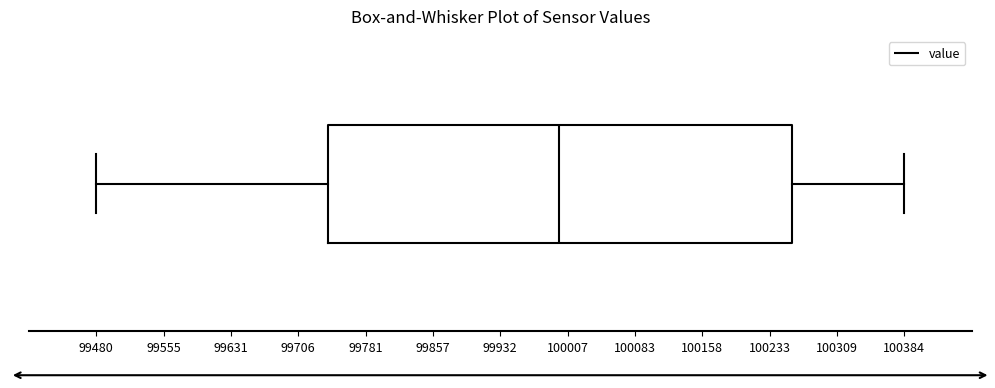

Read this box plot against the x-axis: the position of the median line, the range covered by the box, and the ends of both whiskers. The values are not printed on the chart, so give them approximately, as read against the axis.

median 100000, box 99740 to 100260, whiskers 99480 to 100380